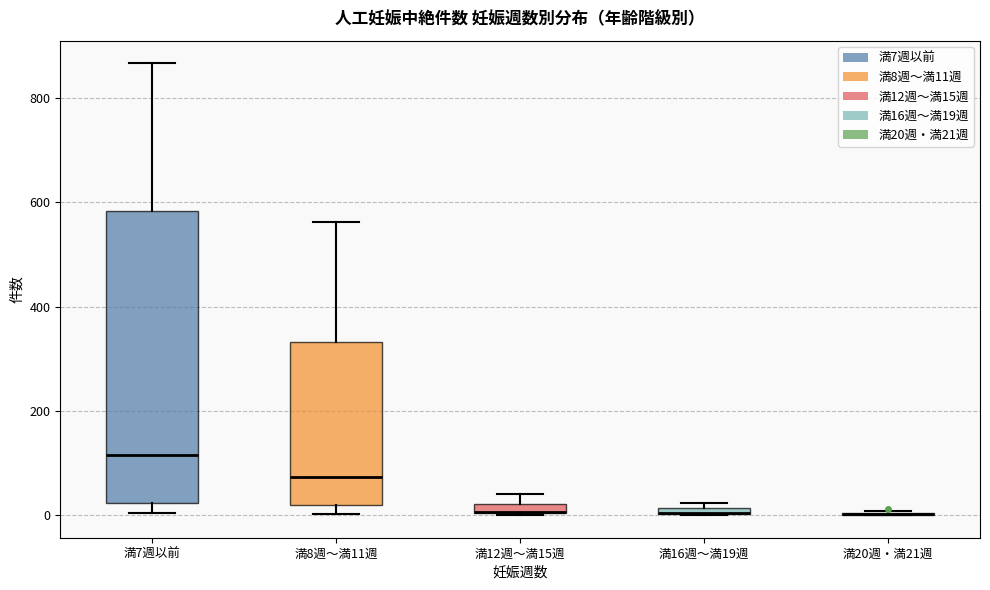

Where is the upper edge of the box for 満16週～満19週 on the y-axis? The values are not printed on the chart, so give them approximately, as read against the axis.

20